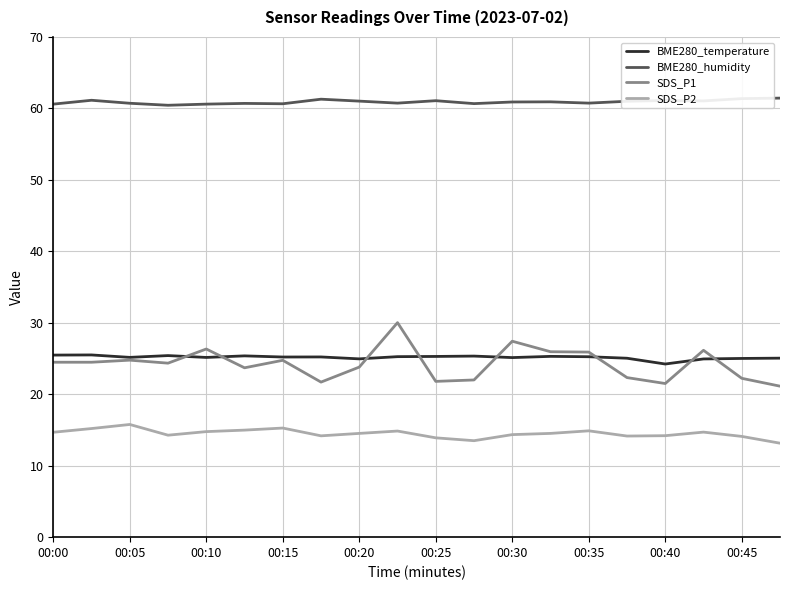

Which series has the largest total across all categories?

BME280_humidity